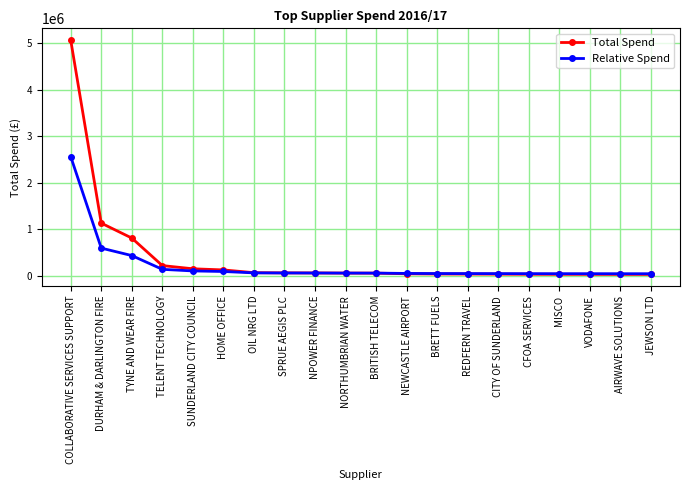

At which label is Total Spend closest to 2547566?

DURHAM & DARLINGTON FIRE